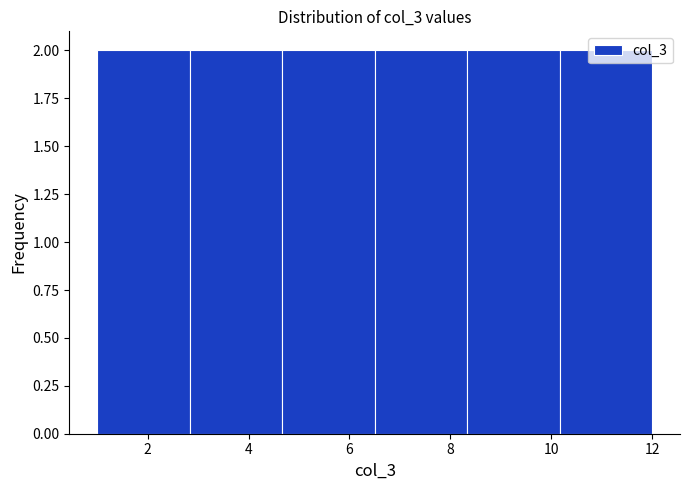

How tall is the bar that spans 6.6 to 8.4 on the x-axis? Neither the bar edges nor the heights are printed on the chart, so give them approximately, as read against the axes.

2